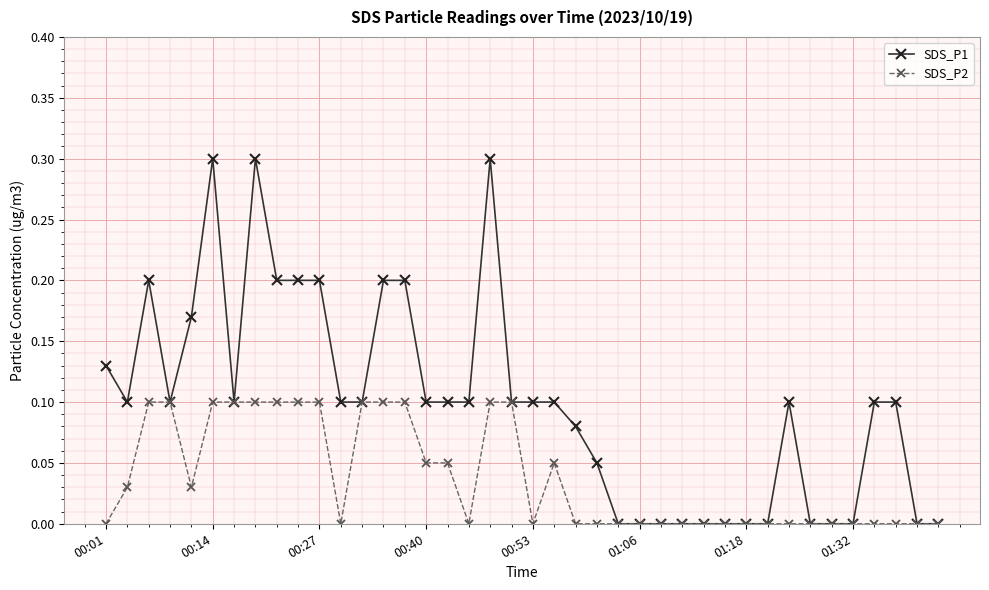

What is the greatest value displayed?

0.3